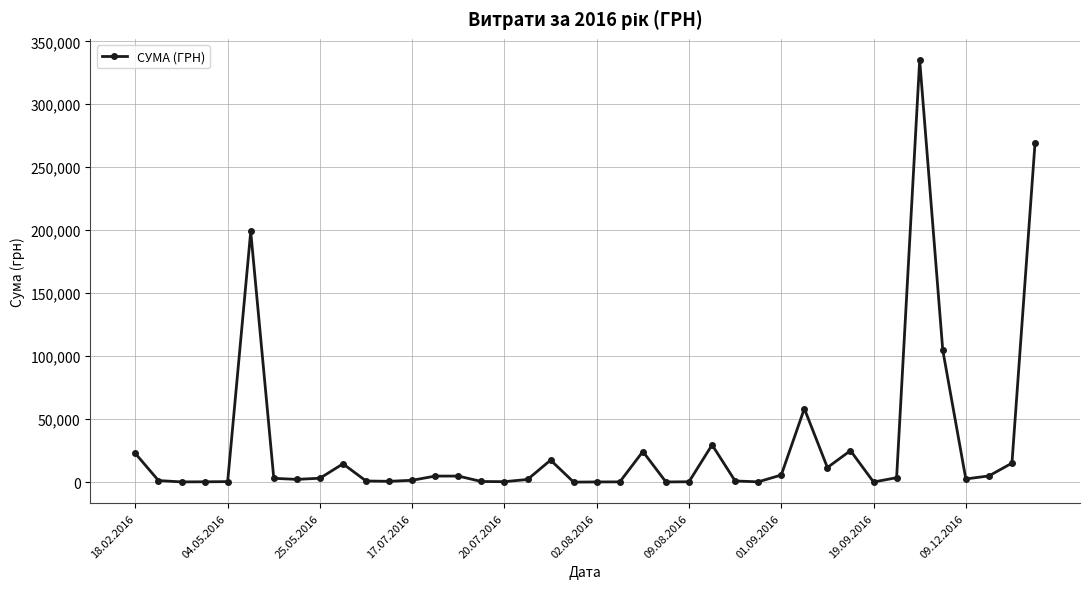

True or false: there are more than 0 points higher than both neighbors.

True